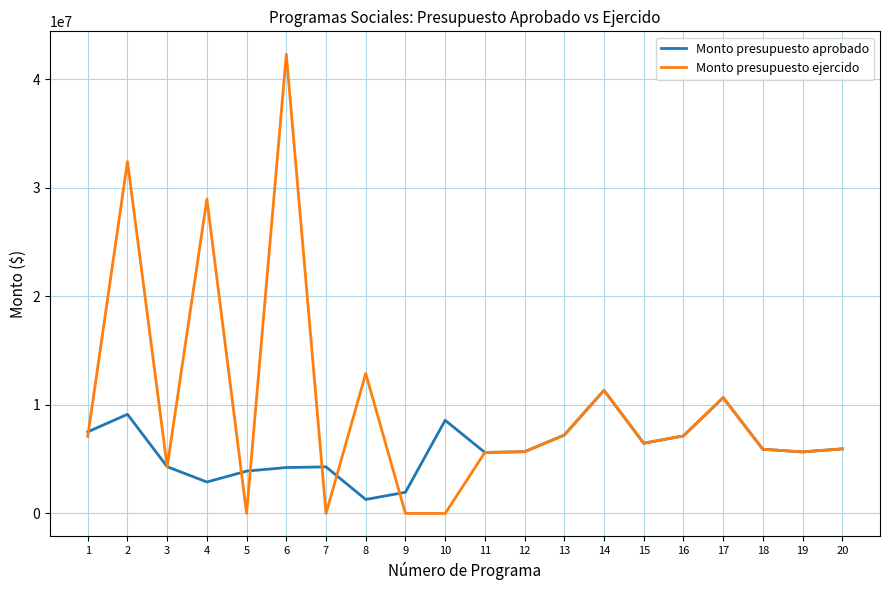

Count the number of categories in the chart.

20